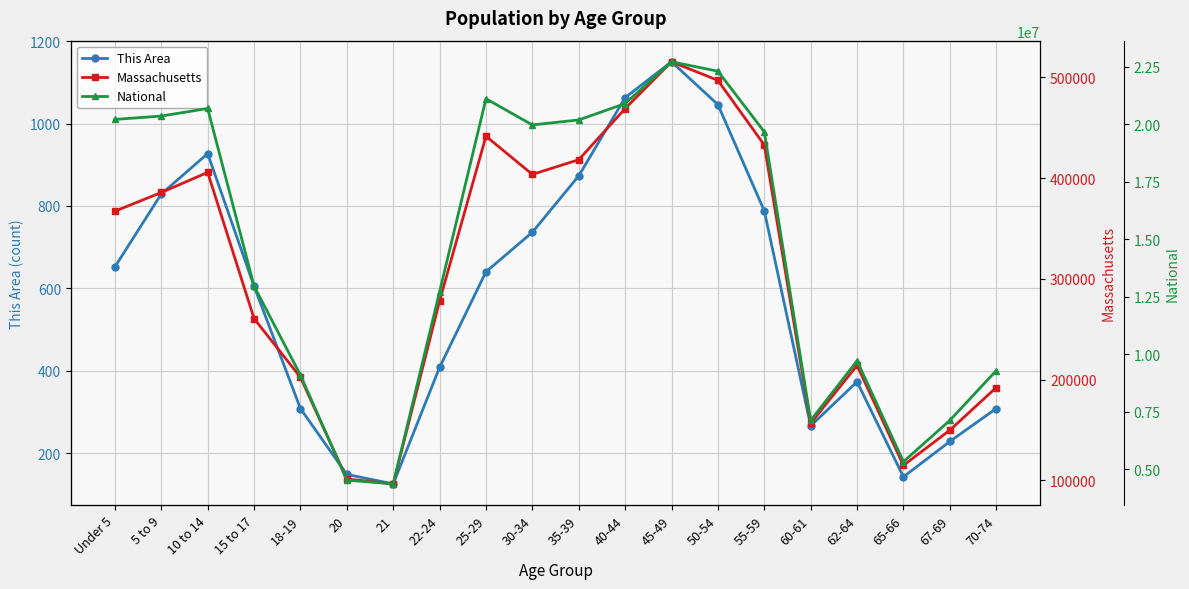

Rank the series at 30-34 from lowest to highest value.

This Area, Massachusetts, National